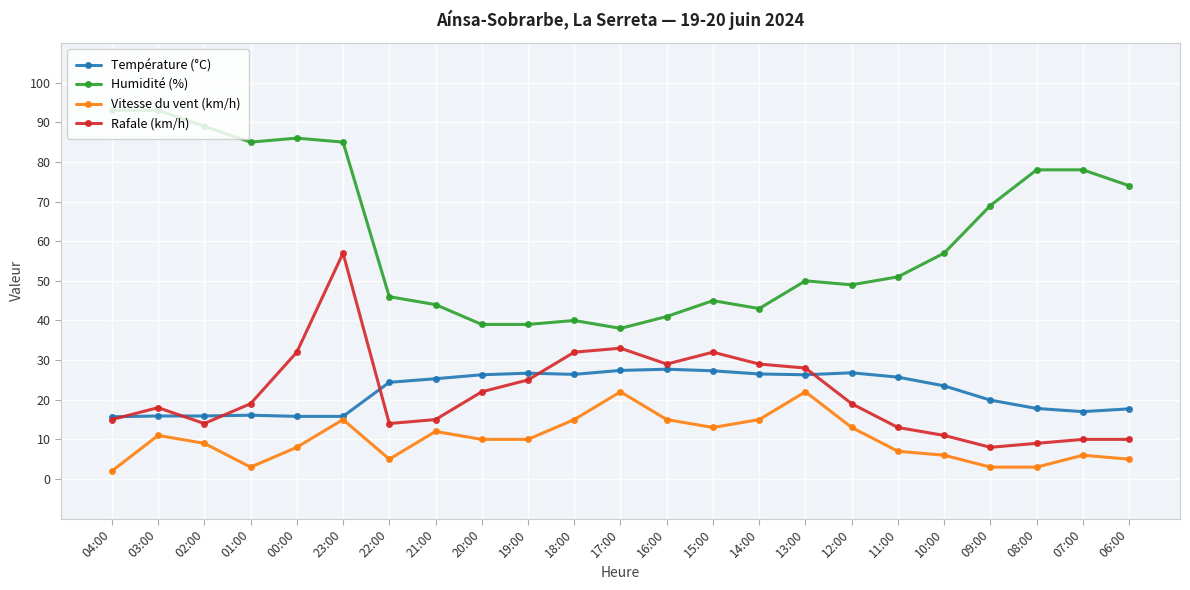

At which label does Rafale (km/h) reach its minimum?

09:00